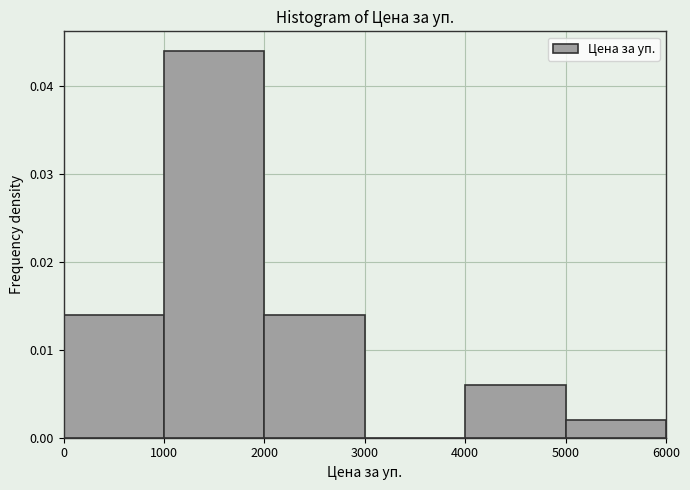

Reading left to right, list every bar in this chart as the range it spans on the x-axis followed by its height. The values are not printed on the chart, so give them approximately, as read against the axis.

0 to 1000: 0.014
1000 to 2000: 0.044
2000 to 3000: 0.014
3000 to 4000: 0
4000 to 5000: 0.006
5000 to 6000: 0.002